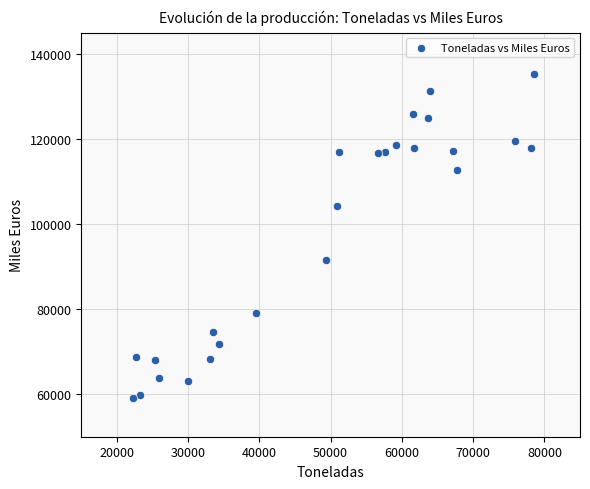

What Y value in the scatter plot is closest to 97153?

91570.2